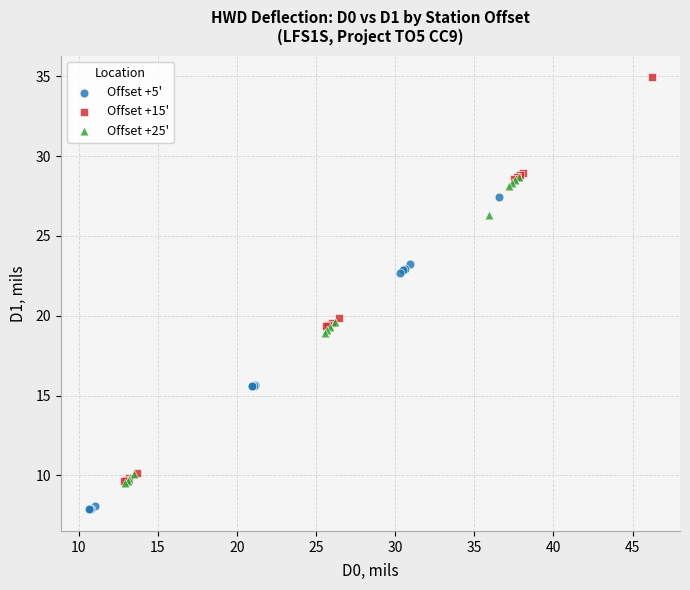

Which series reaches the maximum Y coordinate?

Offset +15'